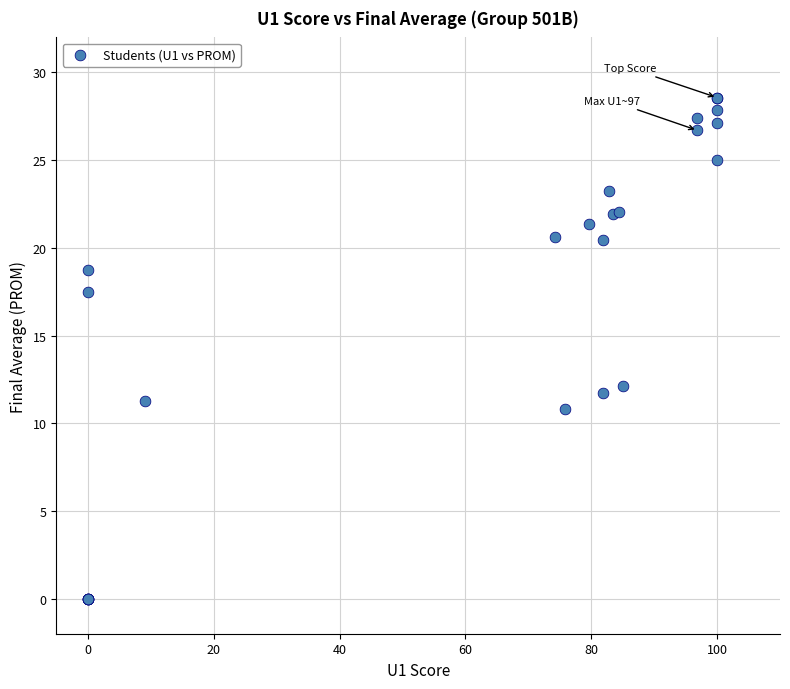

What Y value in the scatter plot is closest to 14?

12.1